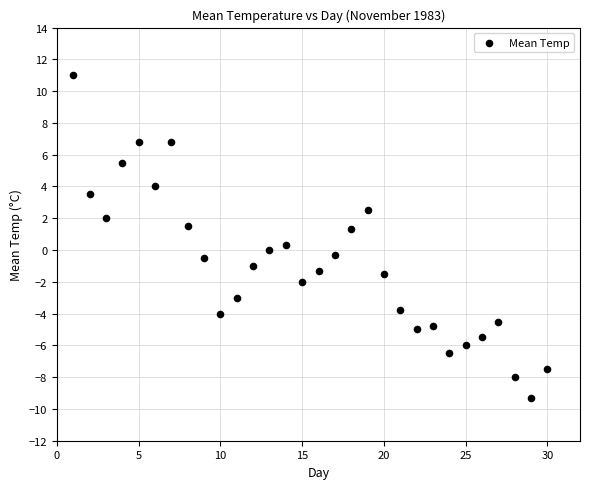

What is the range of Y values (max minus min)?

20.3